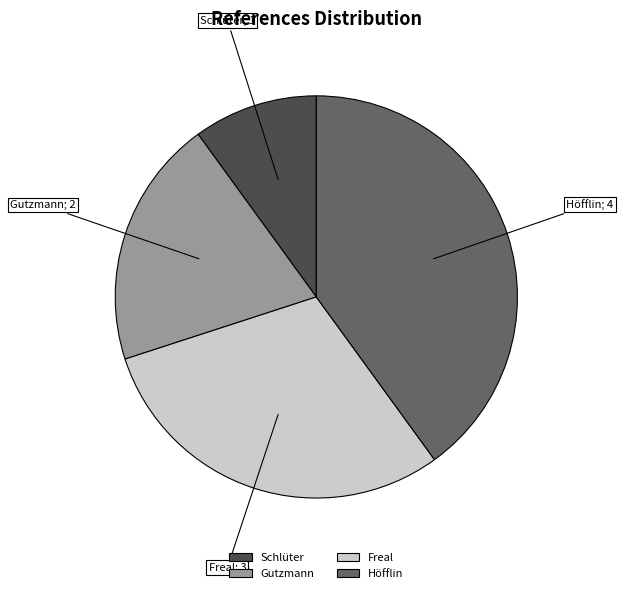

How many segments does this pie chart have?

4